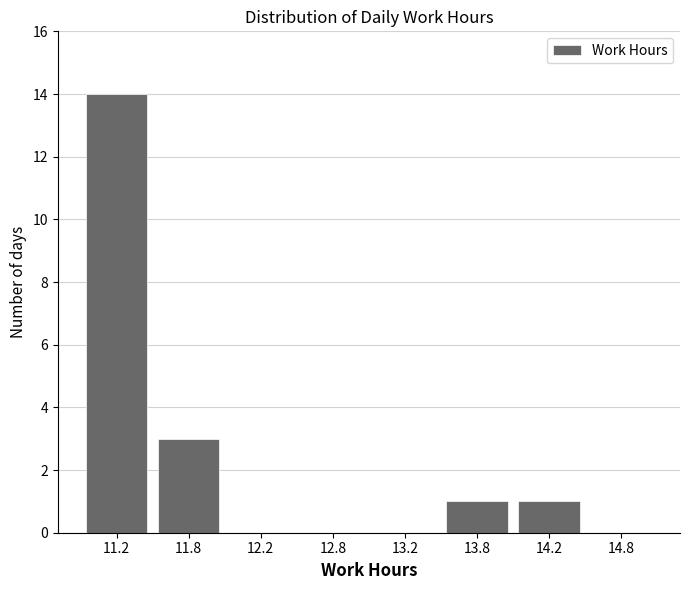

Reading right to left, extract all data points from this chart.

14.8=0	14.2=1	13.8=1	13.2=0	12.8=0	12.2=0	11.8=3	11.2=14